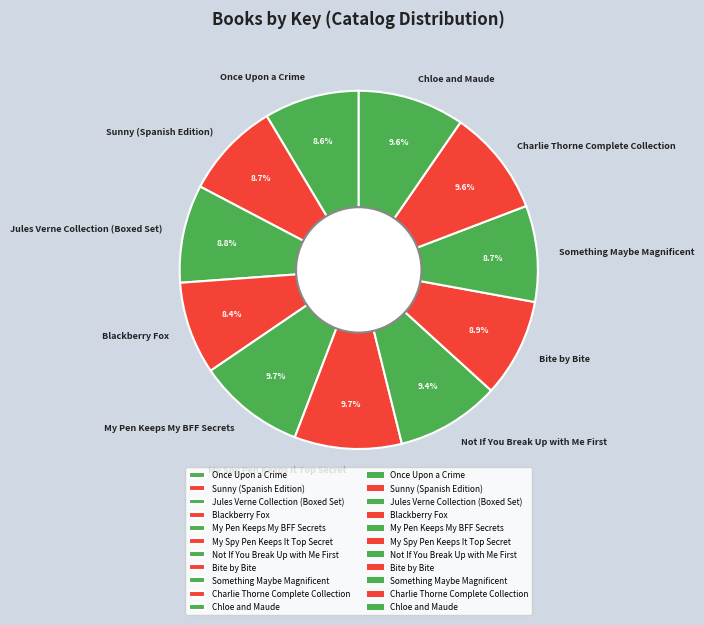

How many slices are in this pie chart?

11